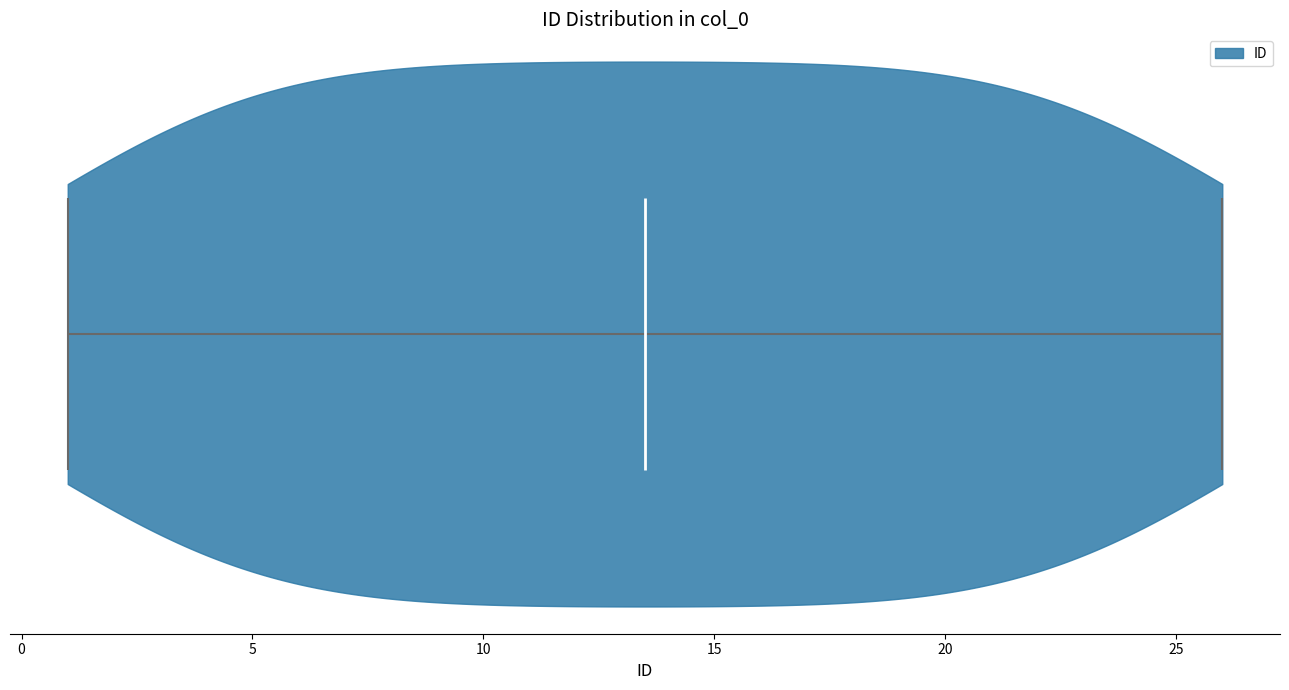

Read this violin plot against the x-axis: where its median line is, and the lowest and highest points the violin reaches. The values are not printed on the chart, so give them approximately, as read against the axis.

median line 13.5, lowest point 1.0, highest point 26.0